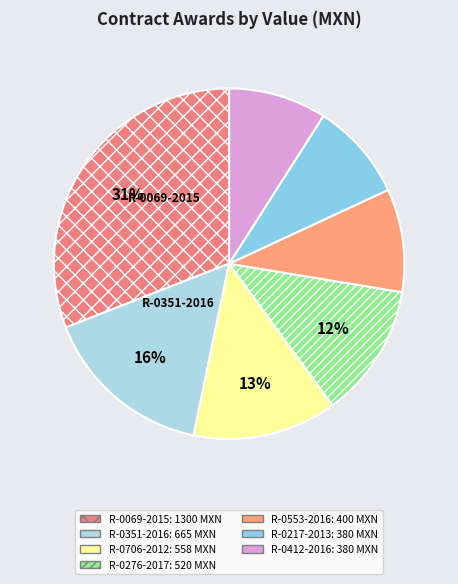

How many segments does this pie chart have?

7